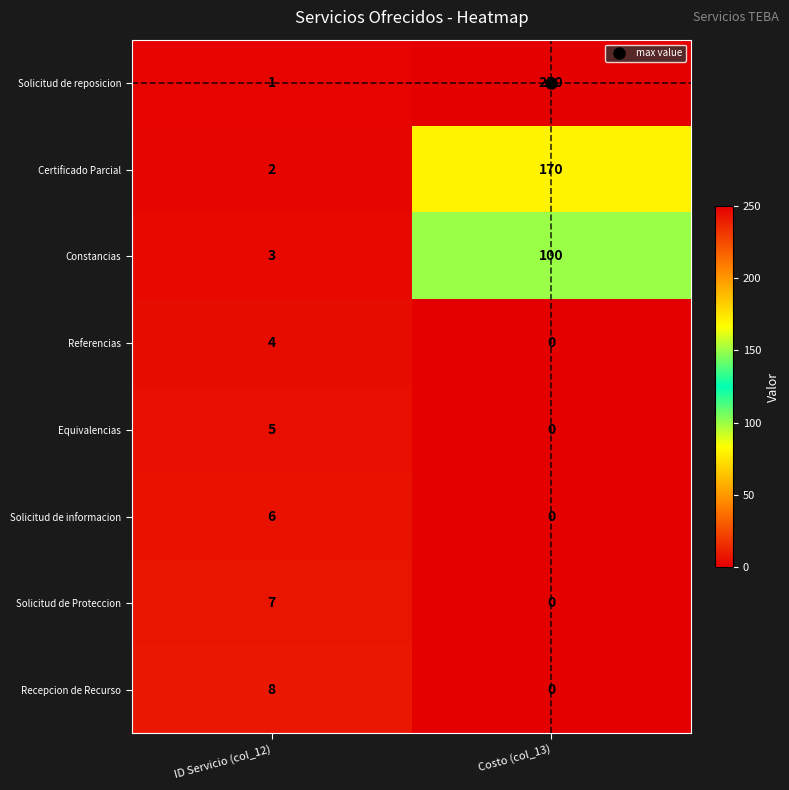

Which series has the largest range (max minus min)?

Solicitud de reposicion